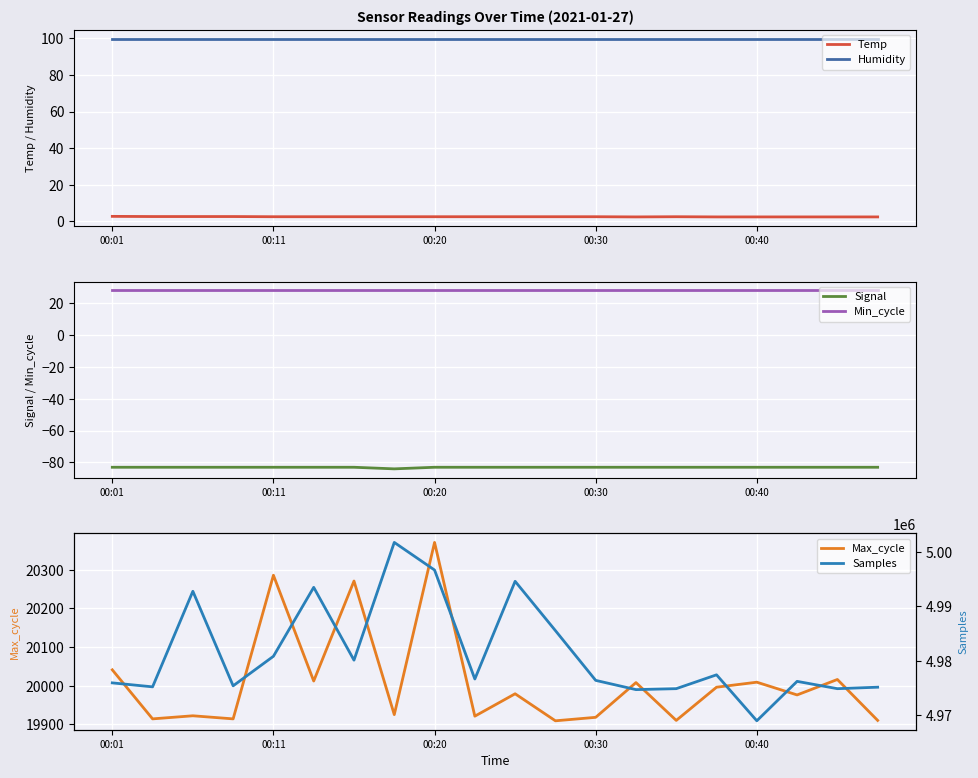

True or false: Humidity and Temp intersect in this chart.

False